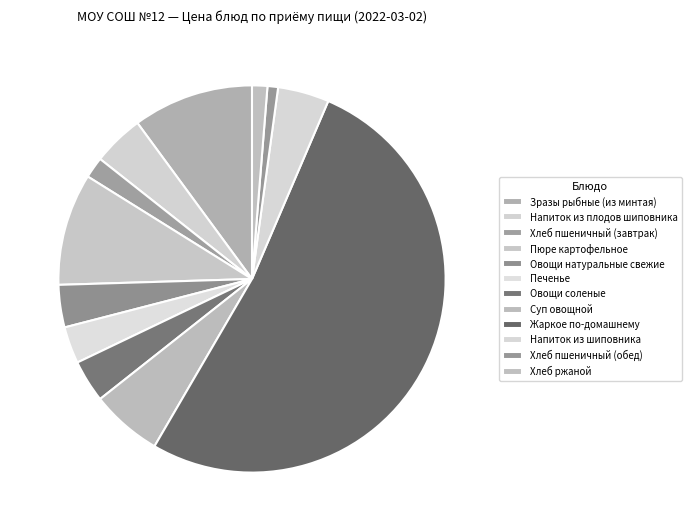

Is there a majority slice in this chart?

Yes